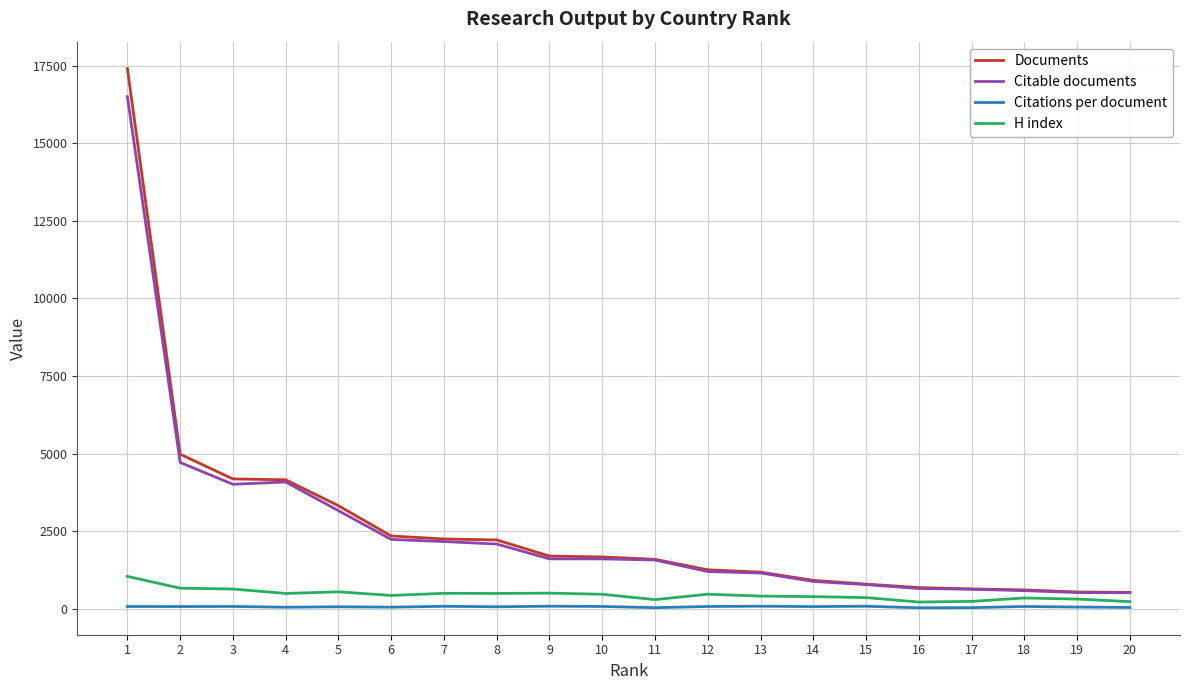

What is the total value across all series at 1?

35020.7